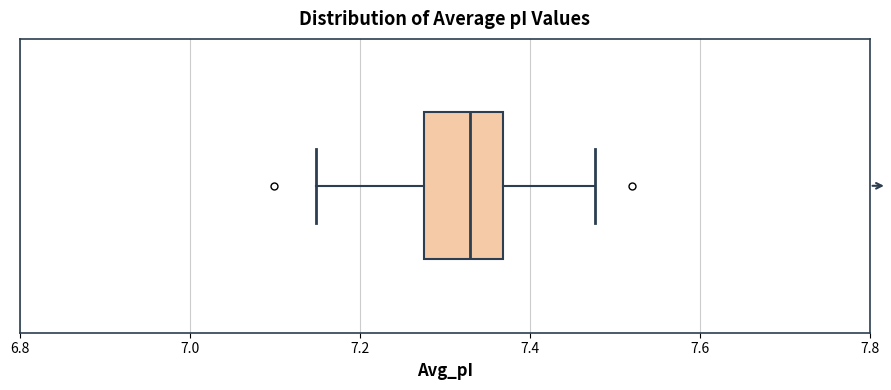

Read this box plot against the x-axis: the position of the median line, the range covered by the box, and the ends of both whiskers. The values are not printed on the chart, so give them approximately, as read against the axis.

median 7.34, box 7.28 to 7.36, whiskers 7.14 to 7.48